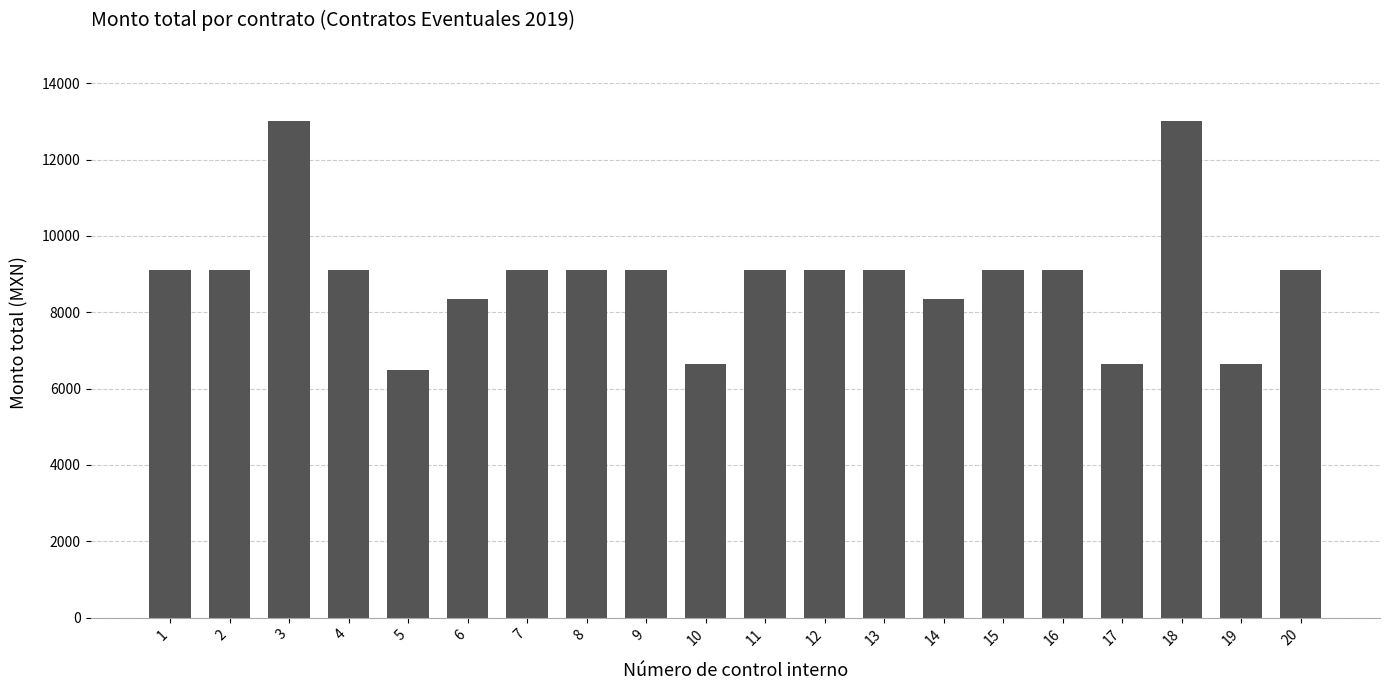

What is the difference between the second highest and minimum values?

6509.7